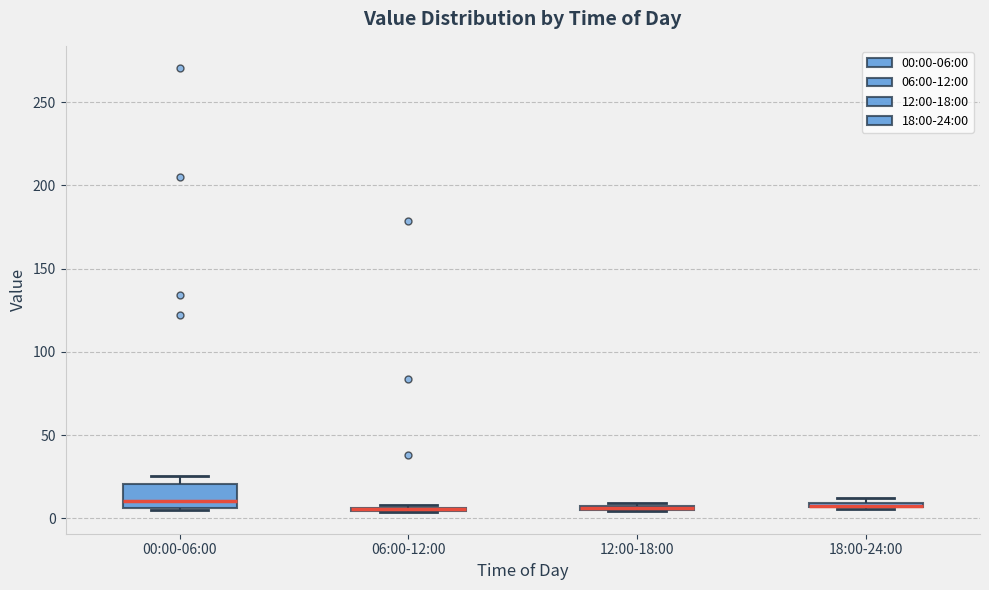

Comparing the boxes themselves (not the whiskers), which one is the tallest?

00:00-06:00